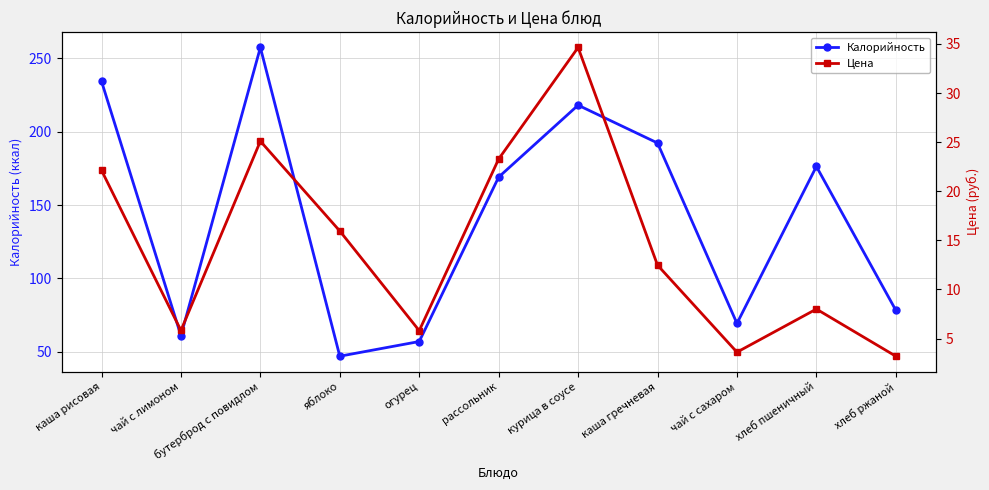

Which category has the lowest value in the Калорийность series?

яблоко